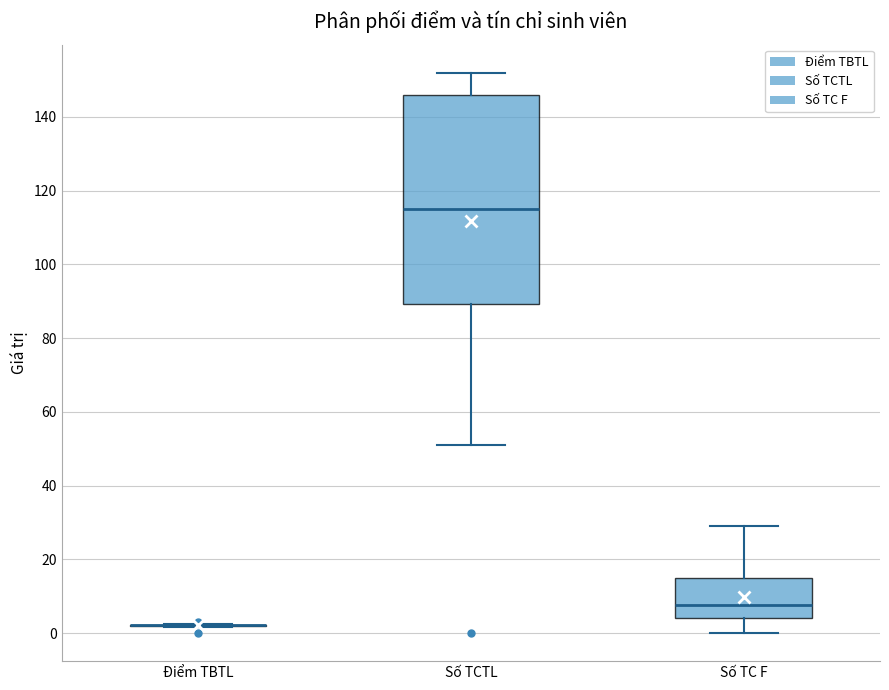

Where is the upper edge of the box for Số TC F on the y-axis? The values are not printed on the chart, so give them approximately, as read against the axis.

16